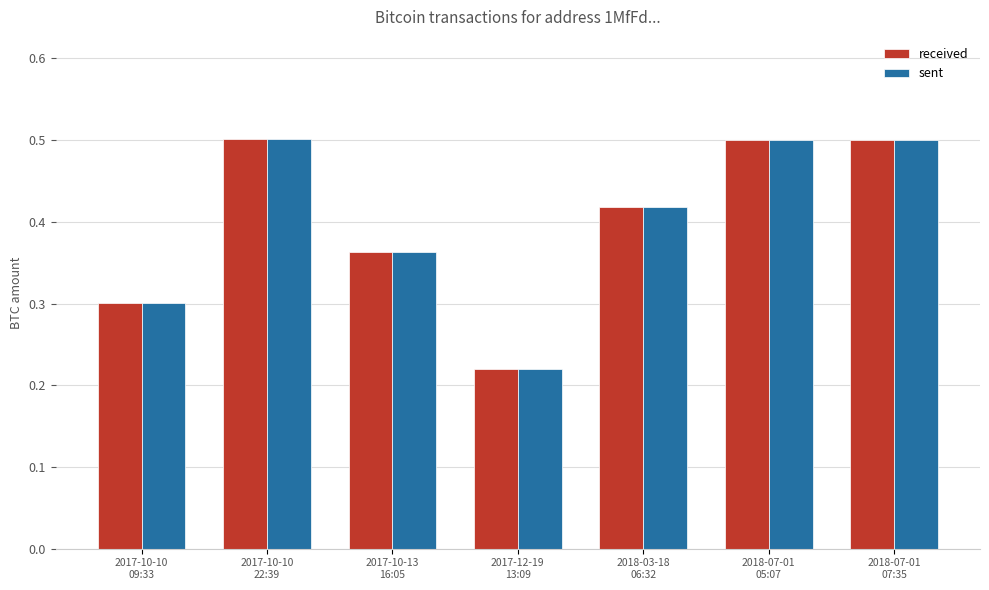

What is the label of the 4th bar from the right?

2017-12-19
13:09